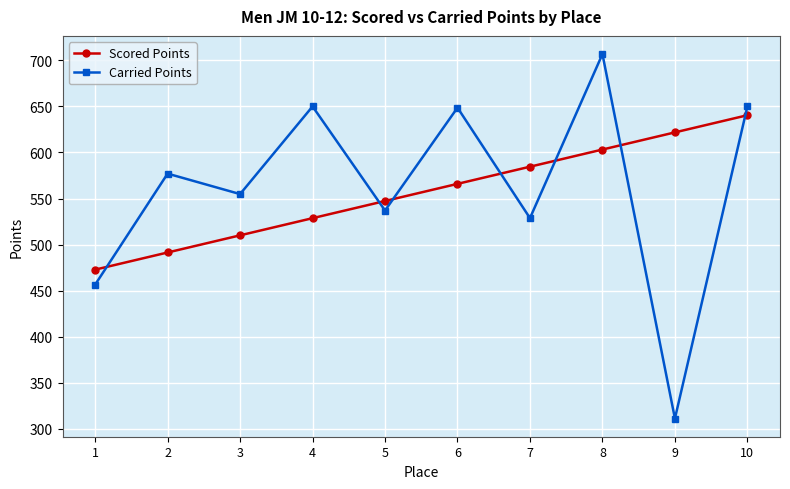

How many interior local peaks does the Carried Points series have?

4